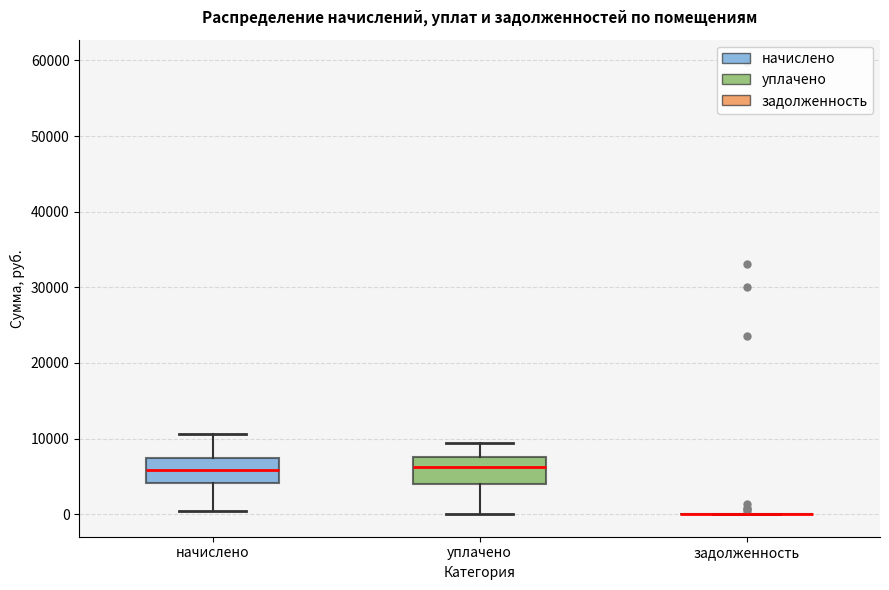

Reading left to right, read every box against the y-axis: the position of its median line, the range the box covers, and the ends of its whiskers. The values are not printed on the chart, so give them approximately, as read against the axis.

начислено: median 6000, box 4000 to 7000, whiskers 0 to 11000
уплачено: median 6000, box 4000 to 8000, whiskers 0 to 9000
задолженность: box collapsed to a line at 0, whiskers 0 to 0